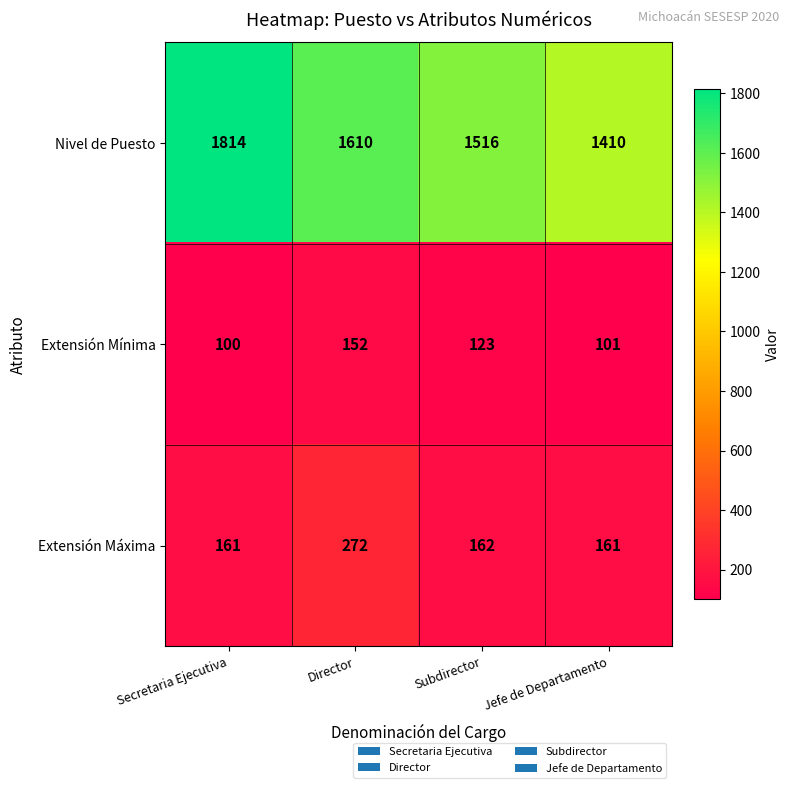

Which series has the largest total across all categories?

Nivel de Puesto